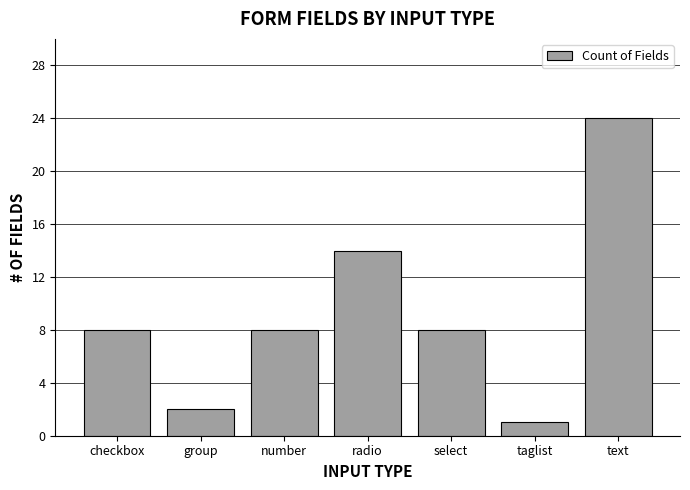

Reading left to right, transcribe all the data shown in this chart.

checkbox=8	group=2	number=8	radio=14	select=8	taglist=1	text=24